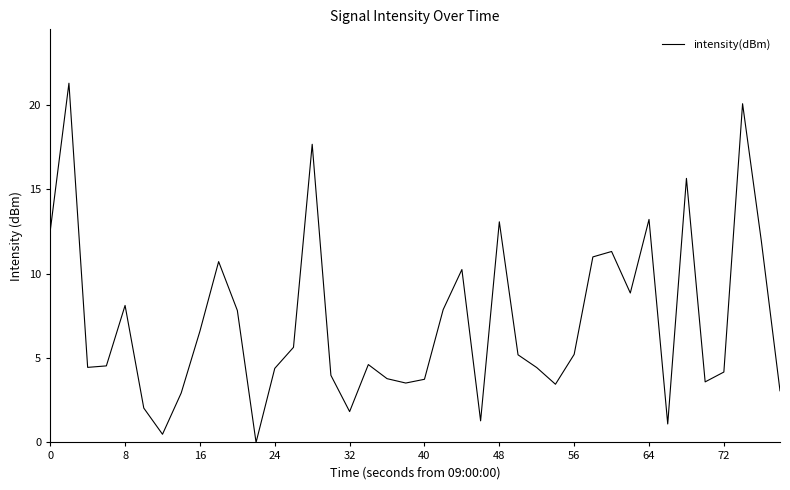

What is the greatest value displayed?

21.3